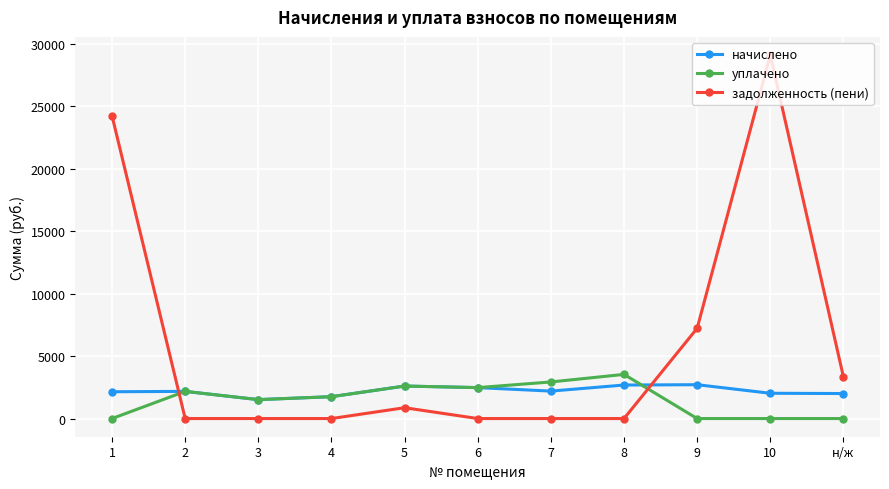

Where is задолженность (пени) nearest to the value 14552?

9